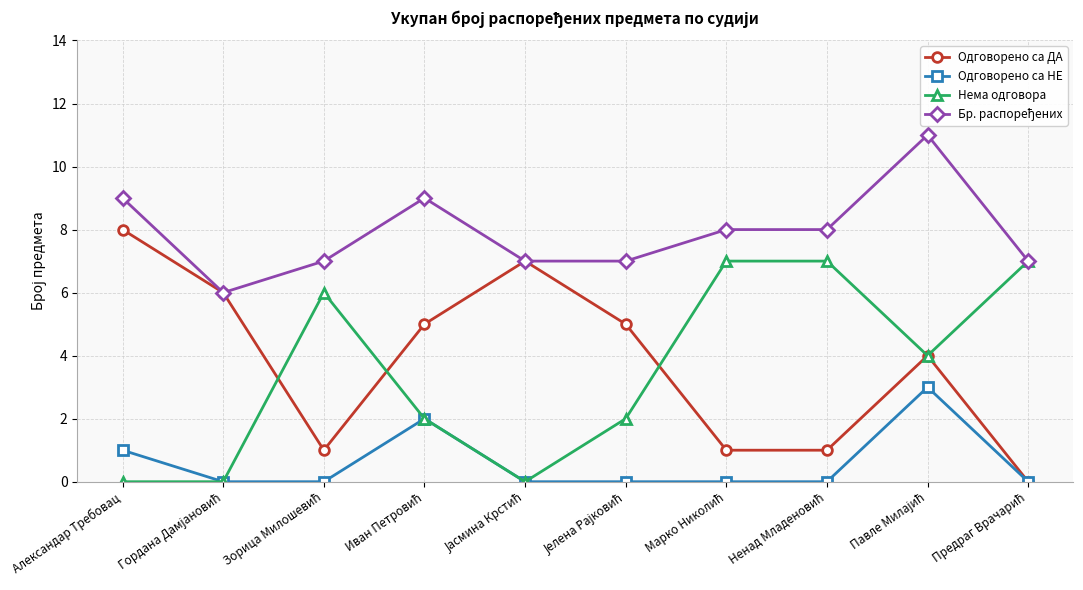

How many Одговорено са ДА values are between 1 and 6?

7